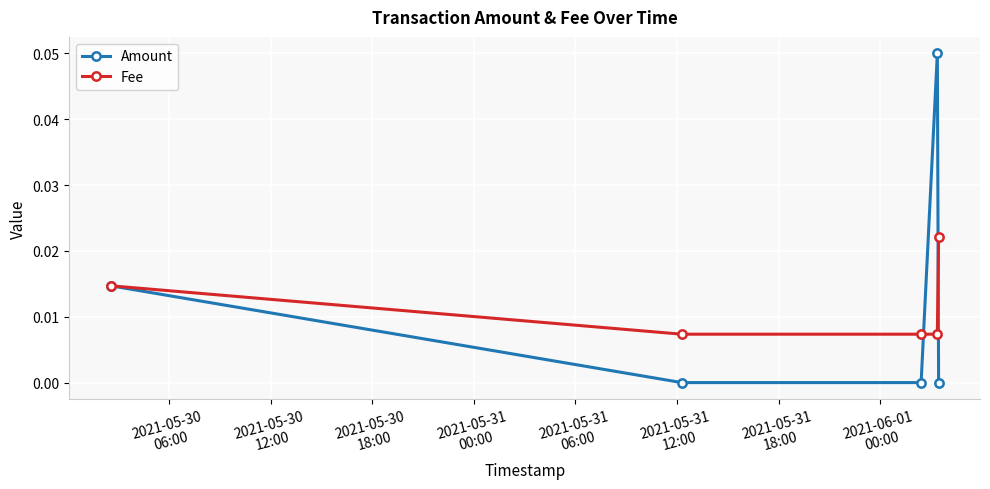

True or false: Amount has more than 1 interior local peaks.

False